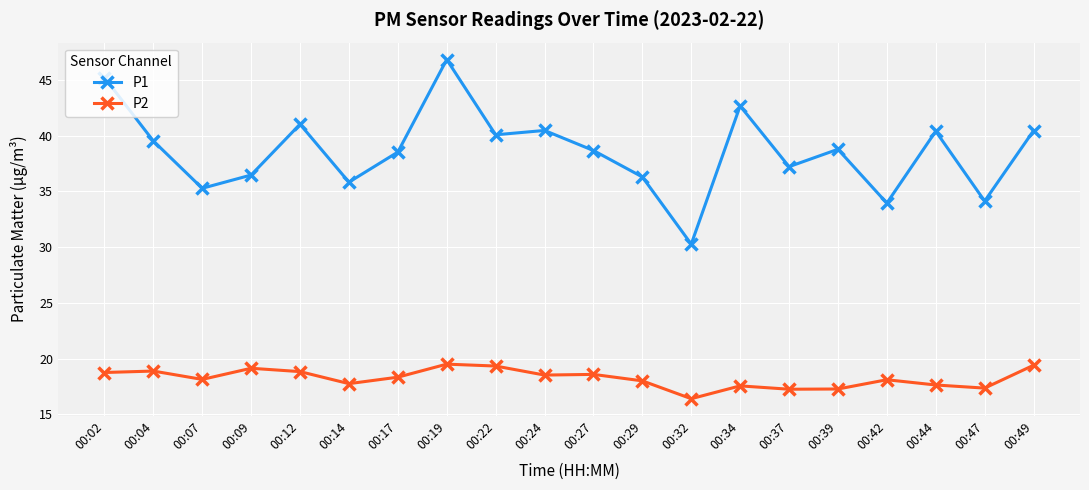

The P1 series shows 23.3 at 00:27. True or false?

False